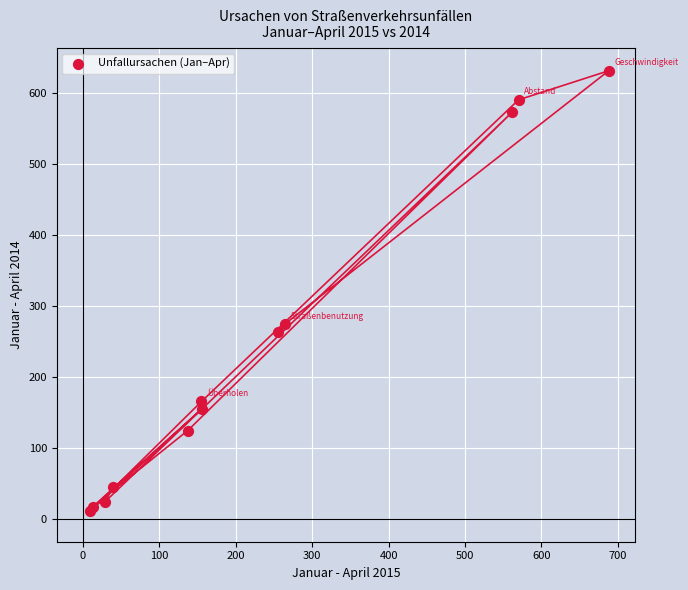

What is the range of X values (max minus min)?

679